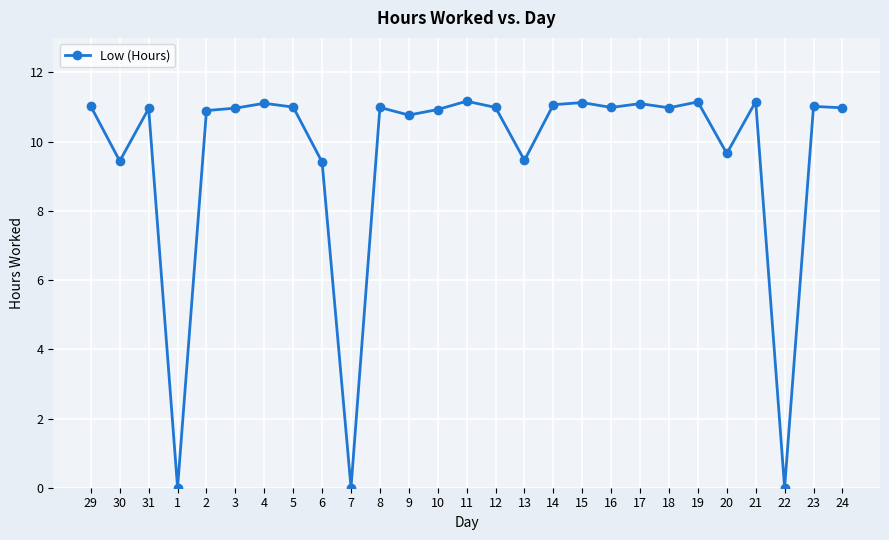

The chart shows a value of 14.9 at 18. True or false?

False